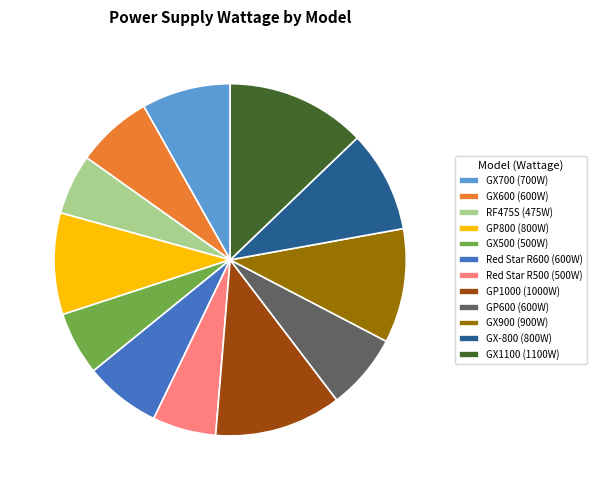

Do GX700 (700W) and RF475S (475W) together represent more than half of the pie?

No